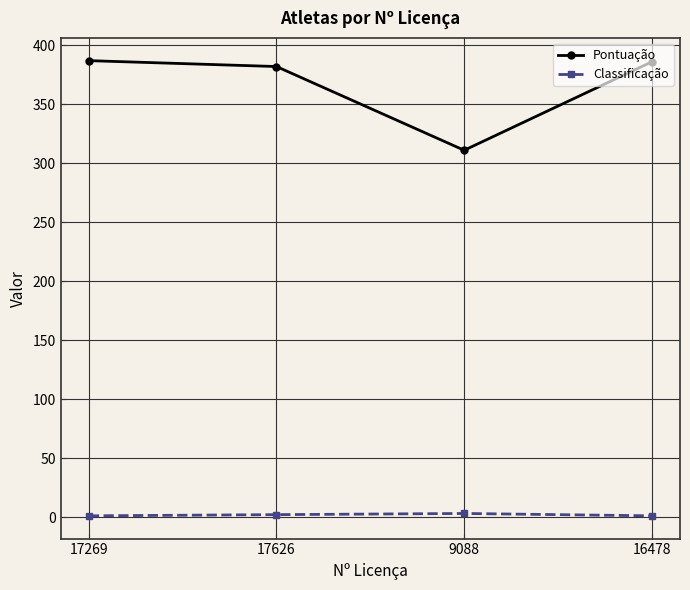

Which series has the largest range (max minus min)?

Pontuação